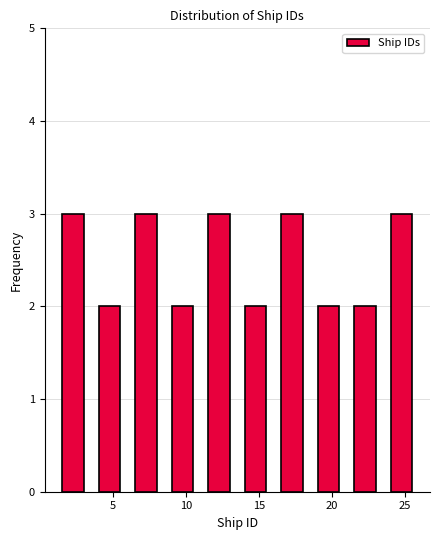

Reading left to right, list every bar in this chart as the range it spans on the x-axis followed by its height. The values are not printed on the chart, so give them approximately, as read against the axis.

1.0 to 3.5: 3
3.5 to 6.0: 2
6.0 to 8.5: 3
8.5 to 11.0: 2
11.0 to 13.5: 3
13.5 to 16.0: 2
16.0 to 18.5: 3
18.5 to 21.0: 2
21.0 to 23.5: 2
23.5 to 26.0: 3